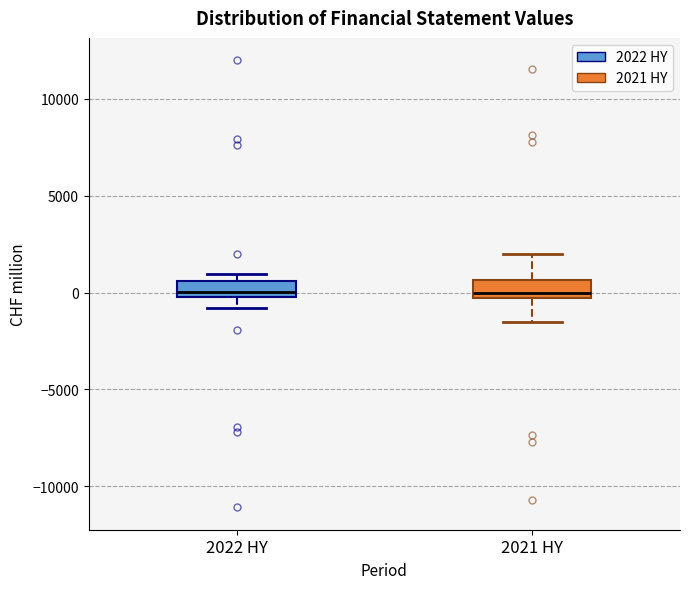

Where is the lower edge of the box for 2022 HY on the y-axis? The values are not printed on the chart, so give them approximately, as read against the axis.

0